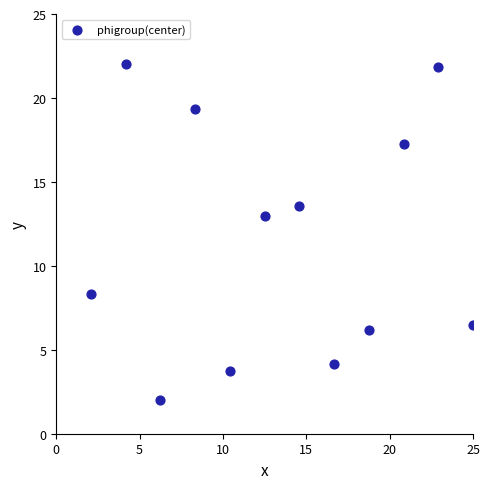

What Y value in the scatter plot is closest to 12?

12.9